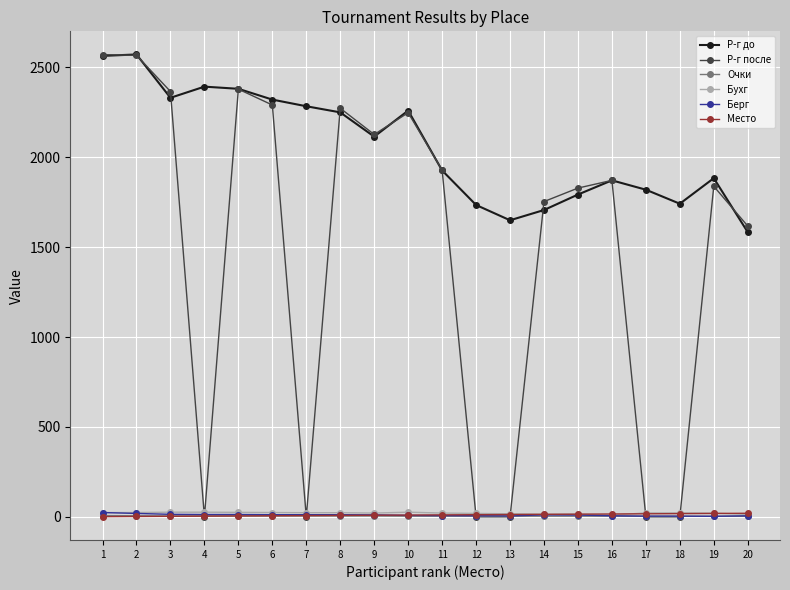

Which series has the widest spread of values?

Р-г после